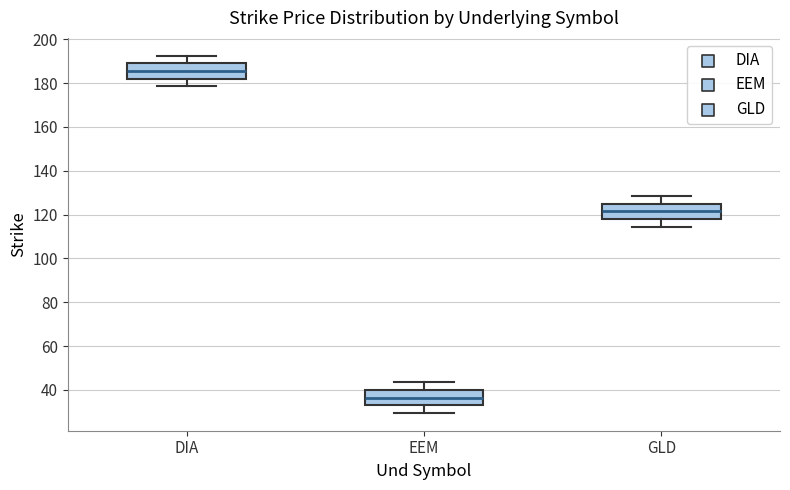

Reading left to right, read every box against the y-axis: the position of its median line, the range the box covers, and the ends of its whiskers. The values are not printed on the chart, so give them approximately, as read against the axis.

DIA: median 186, box 182 to 190, whiskers 178 to 192
EEM: median 36, box 34 to 40, whiskers 30 to 44
GLD: median 122, box 118 to 126, whiskers 114 to 128